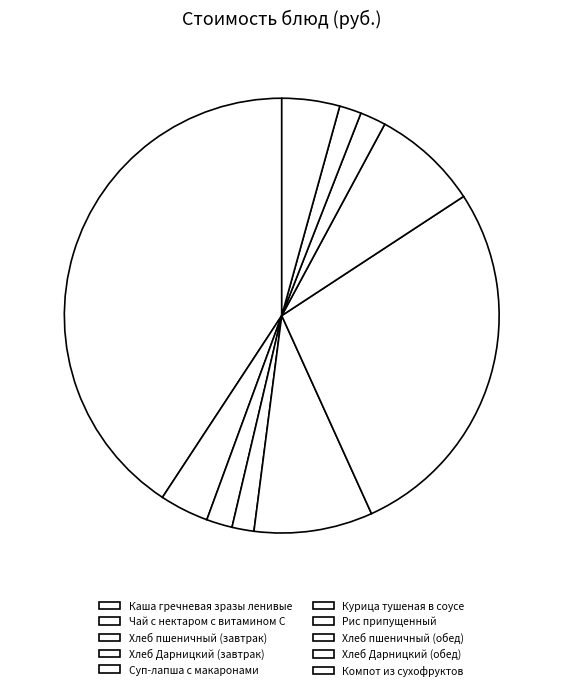

To the nearest percent, what is the combined percentage of Суп-лапша с макаронами and Курица тушеная в соусе?

36%